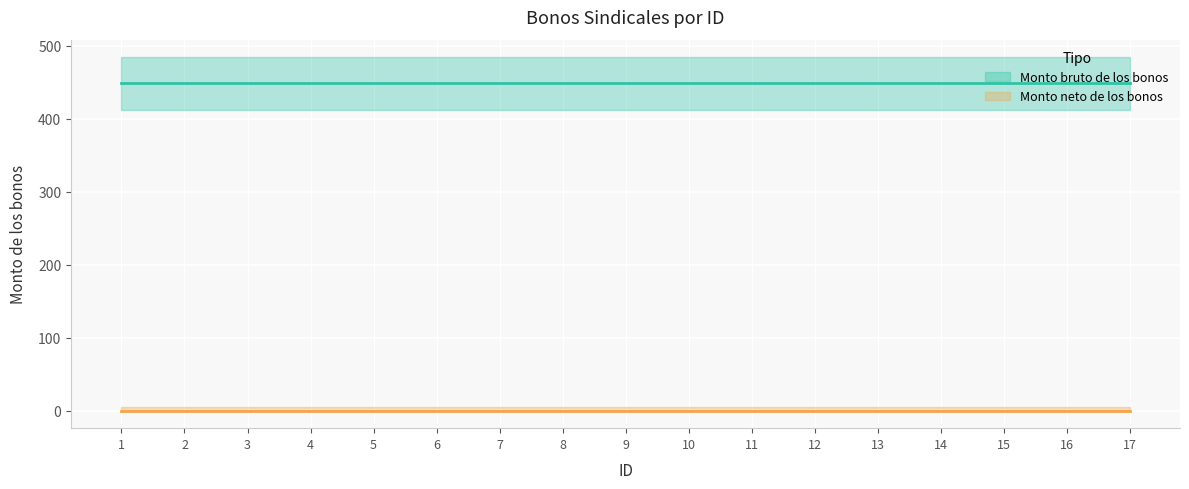

What is the total value across all series at 12?

448.3